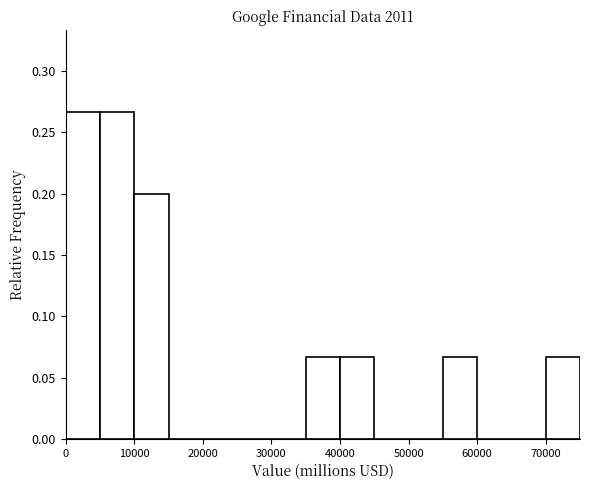

Reading left to right, transcribe this chart: for each bar, give the range it covers on the x-axis and its height. The values are not printed on the chart, so give them approximately, as read against the axis.

0 to 5000: 0.265
5000 to 10000: 0.265
10000 to 15000: 0.200
15000 to 20000: 0
20000 to 25000: 0
25000 to 30000: 0
30000 to 35000: 0
35000 to 40000: 0.065
40000 to 45000: 0.065
45000 to 50000: 0
50000 to 55000: 0
55000 to 60000: 0.065
60000 to 65000: 0
65000 to 70000: 0
70000 to 75000: 0.065